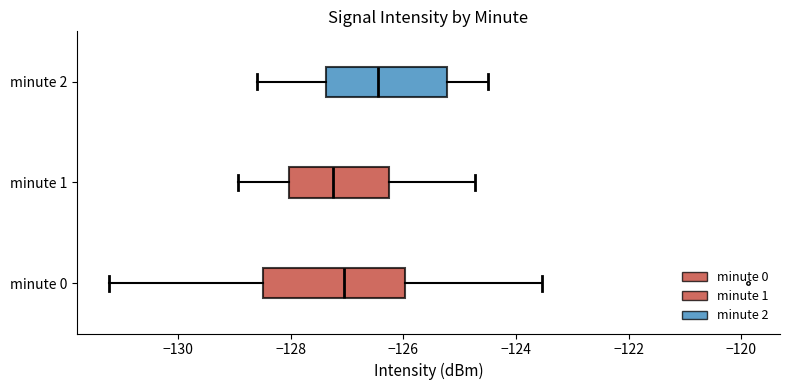

Reading bottom to top, read every box against the x-axis: the position of its median line, the range the box covers, and the ends of its whiskers. The values are not printed on the chart, so give them approximately, as read against the axis.

minute 0: median -127.0, box -128.4 to -126.0, whiskers -131.2 to -123.6
minute 1: median -127.2, box -128.0 to -126.2, whiskers -129.0 to -124.8
minute 2: median -126.4, box -127.4 to -125.2, whiskers -128.6 to -124.4